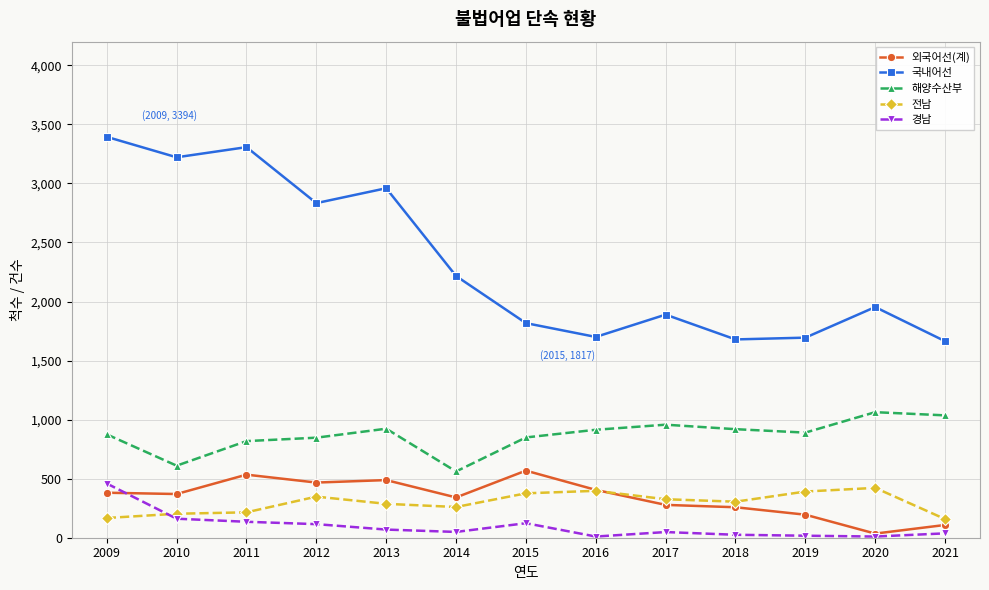

What is the value of the 국내어선 point at the 12th from the left?

1953